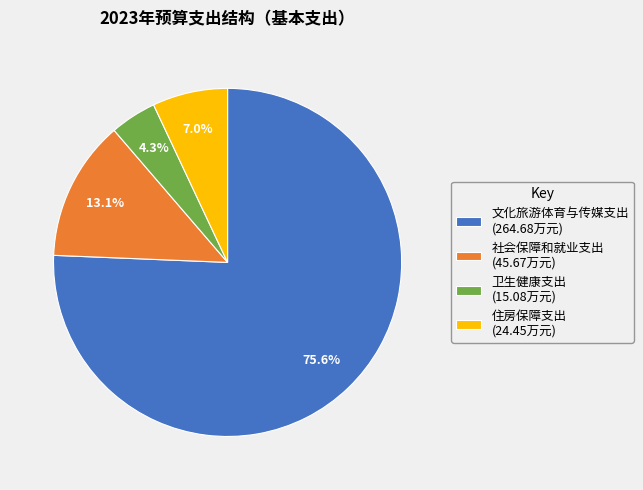

How many slices are in this pie chart?

4